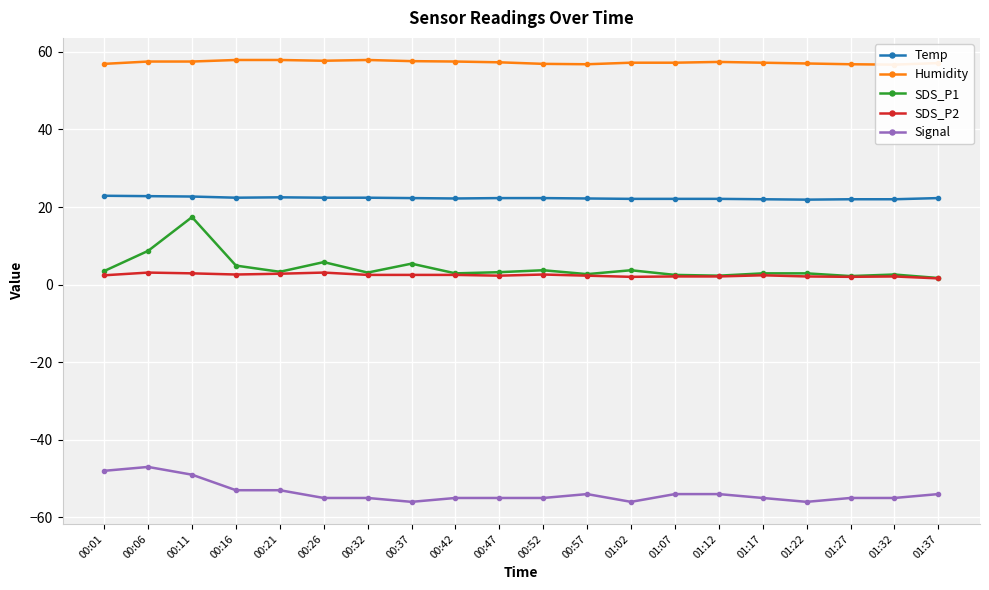

The Temp series shows 22.4 at 00:16. True or false?

True